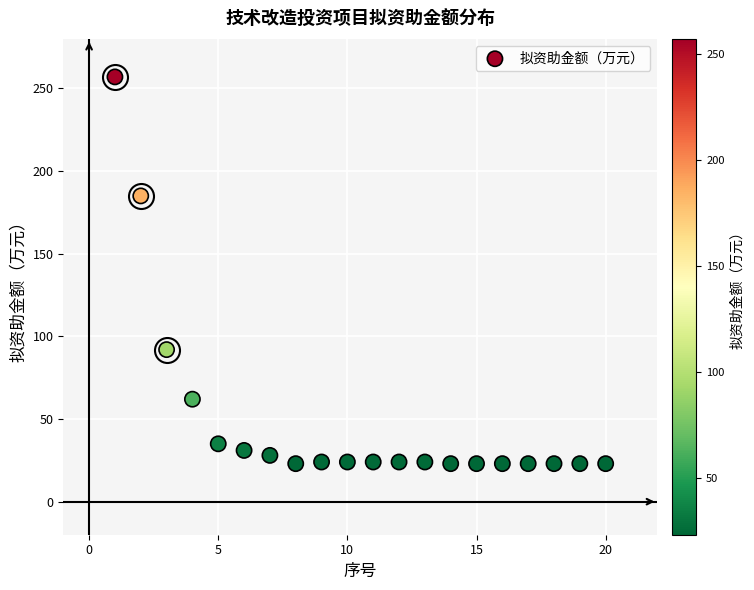

What Y value in the scatter plot is closest to 140?

185